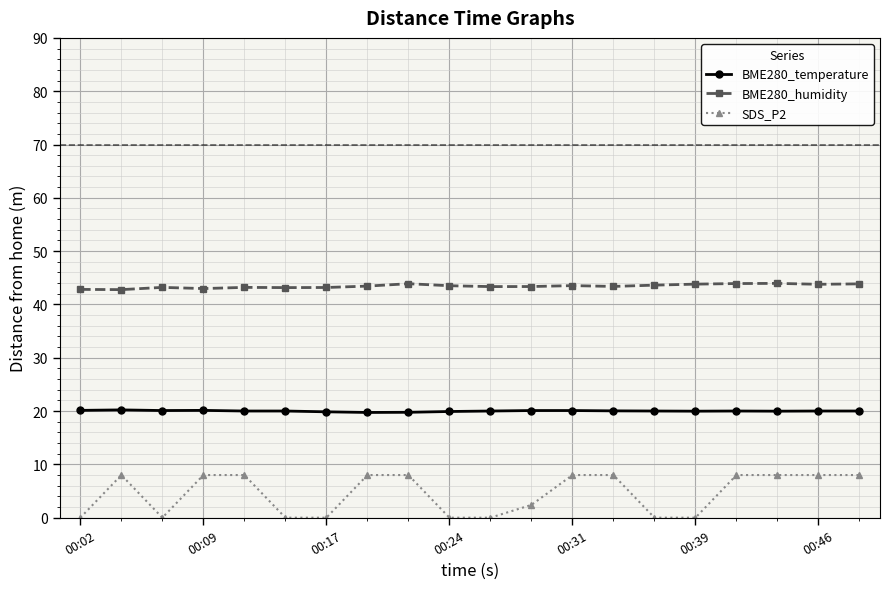

Which series has the largest total across all categories?

BME280_humidity